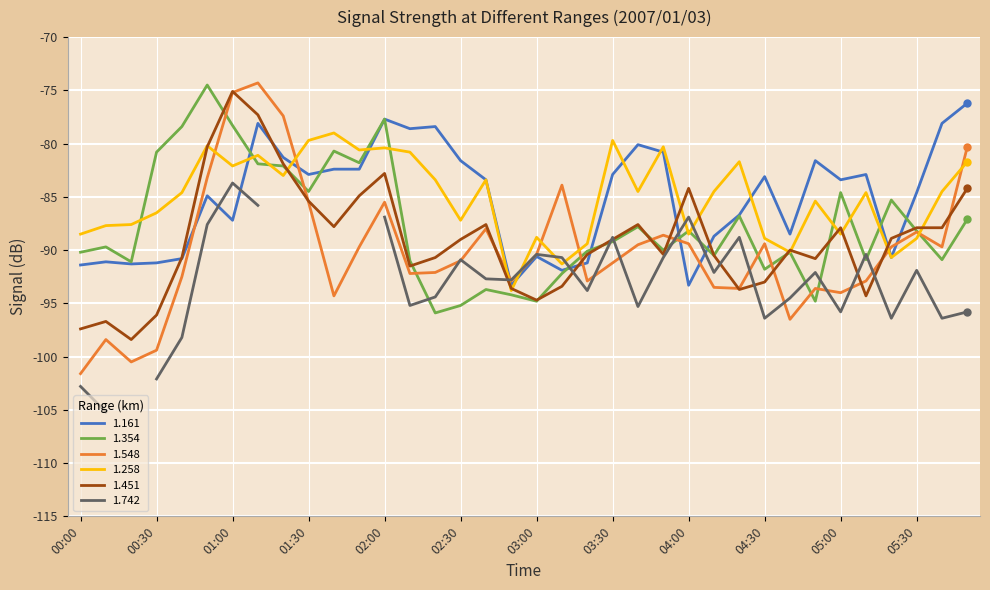

At which category does 1.161 reach its first local peak?

00:10